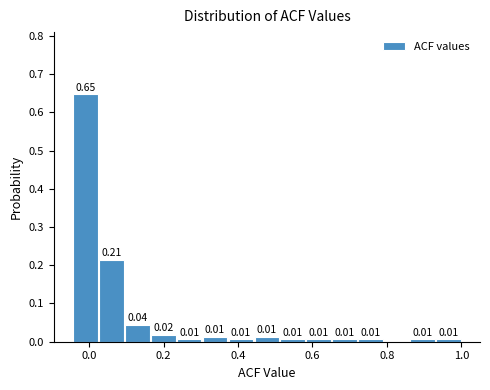

Read against the x-axis, roughly where is the centre of the tallest bar?

-0.02